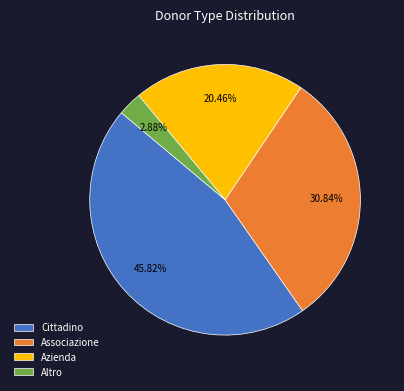

What percentage do Azienda and Altro together represent?

23.3%